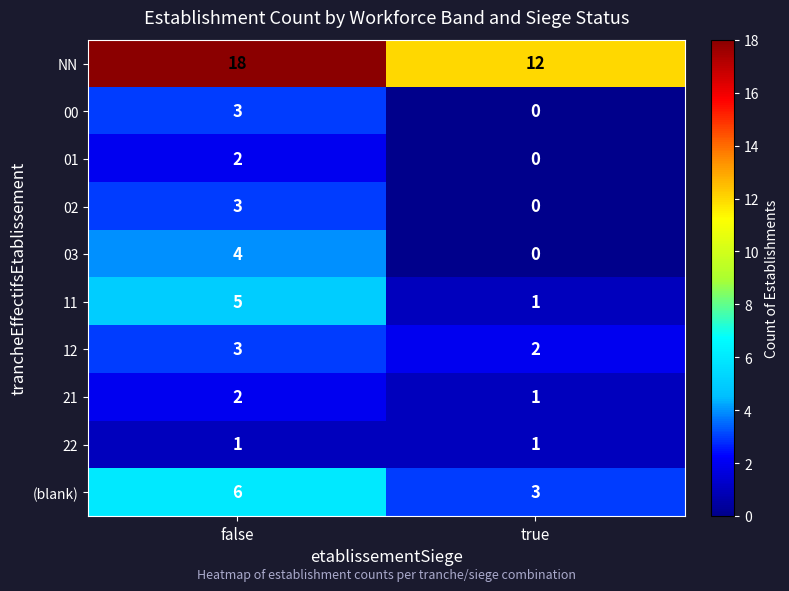

What is the total value across all series at false?

47